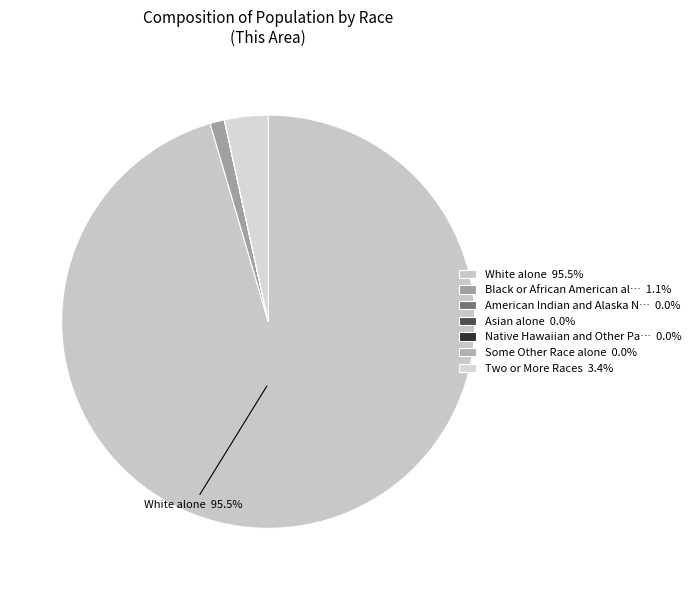

Which slice represents more than half of the pie?

White alone